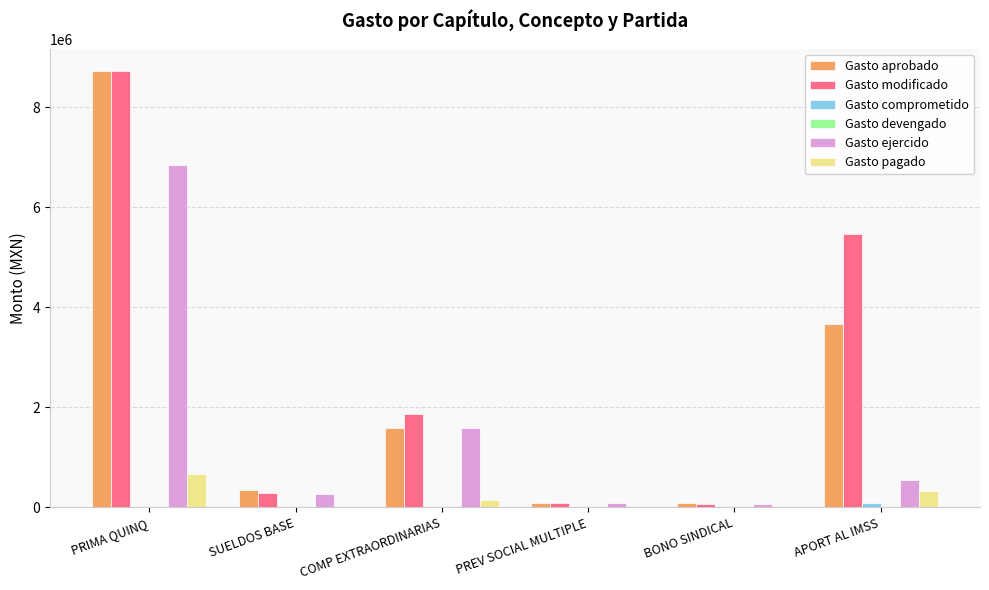

Between BONO SINDICAL and APORT AL IMSS, which series saw the biggest shift?

Gasto modificado